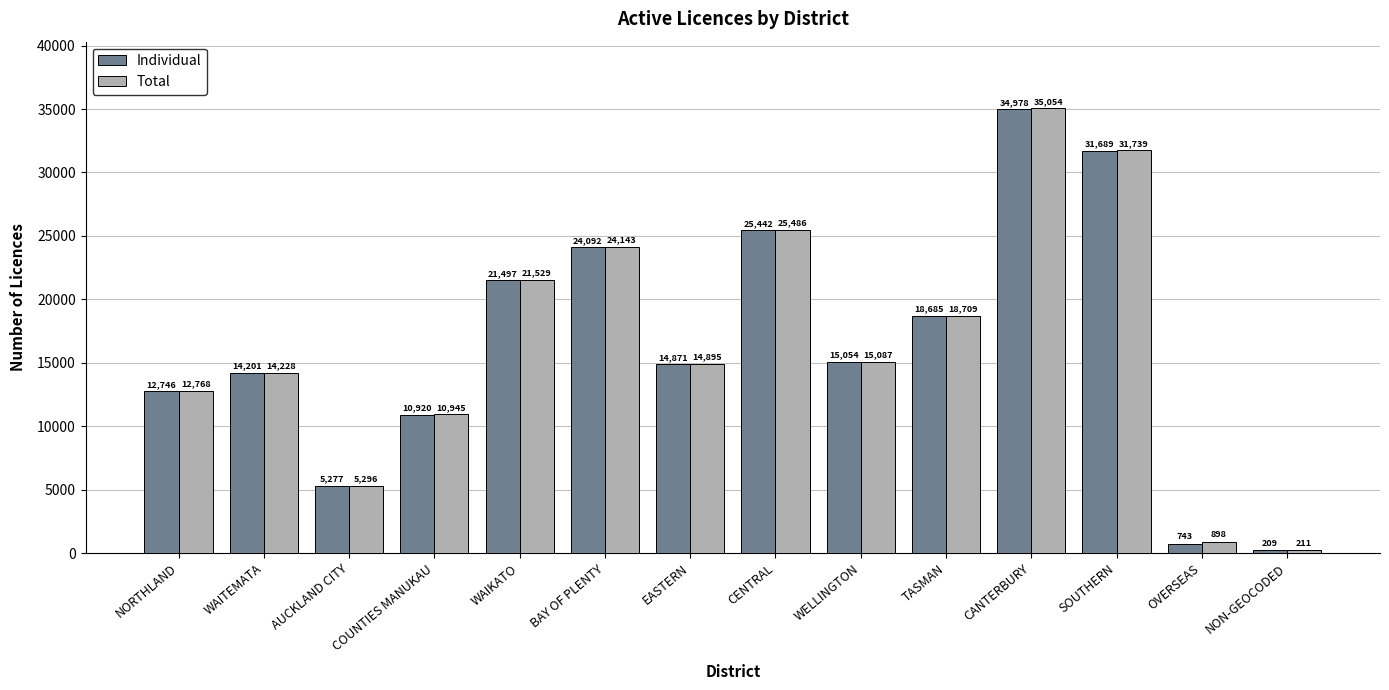

What is the maximum value shown in the chart?

35054